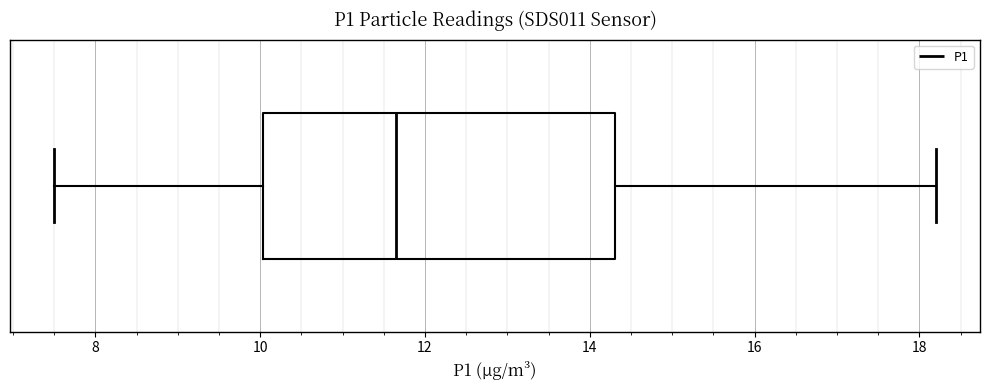

Where is the right edge of the box on the x-axis? The values are not printed on the chart, so give them approximately, as read against the axis.

14.4